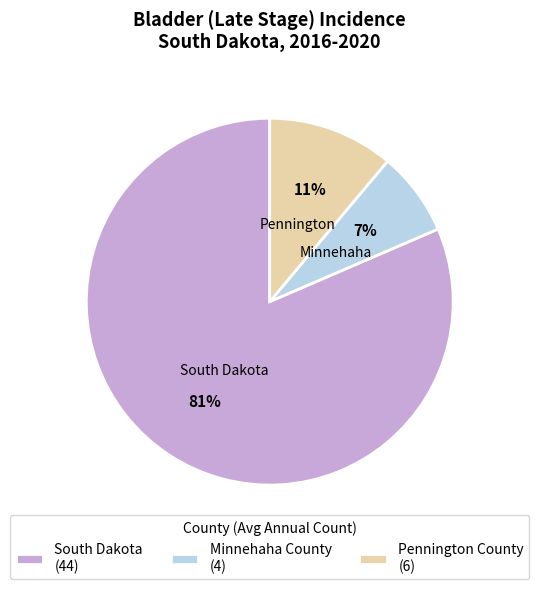

Count the number of slices in the pie.

3